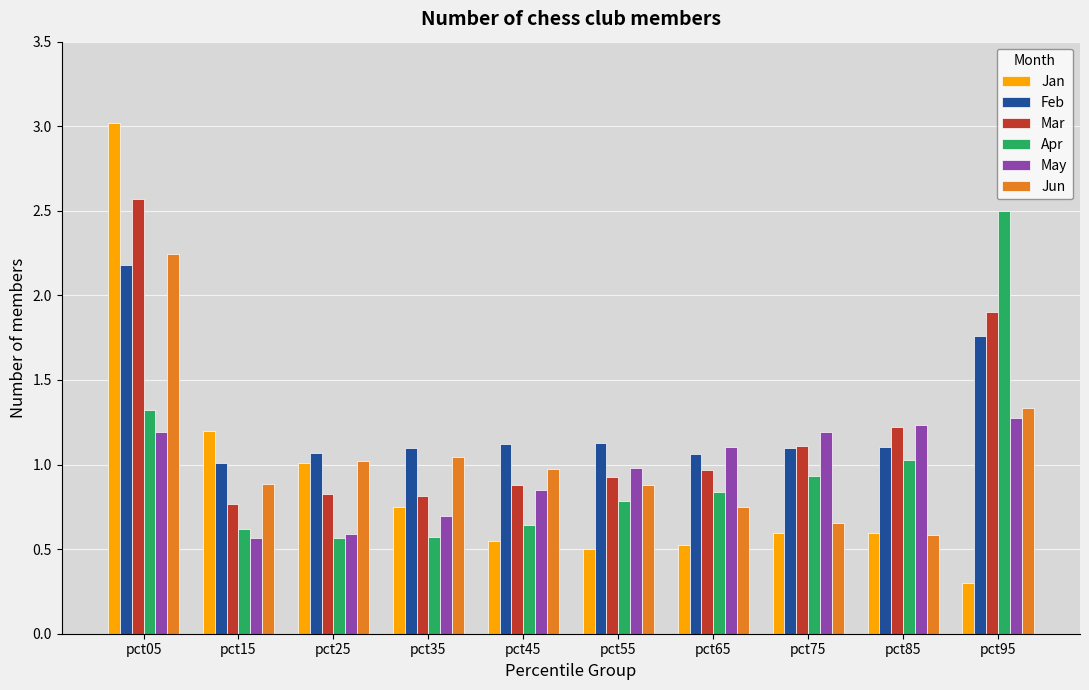

What is the difference between the maximum and minimum values in the Apr series?

1.9